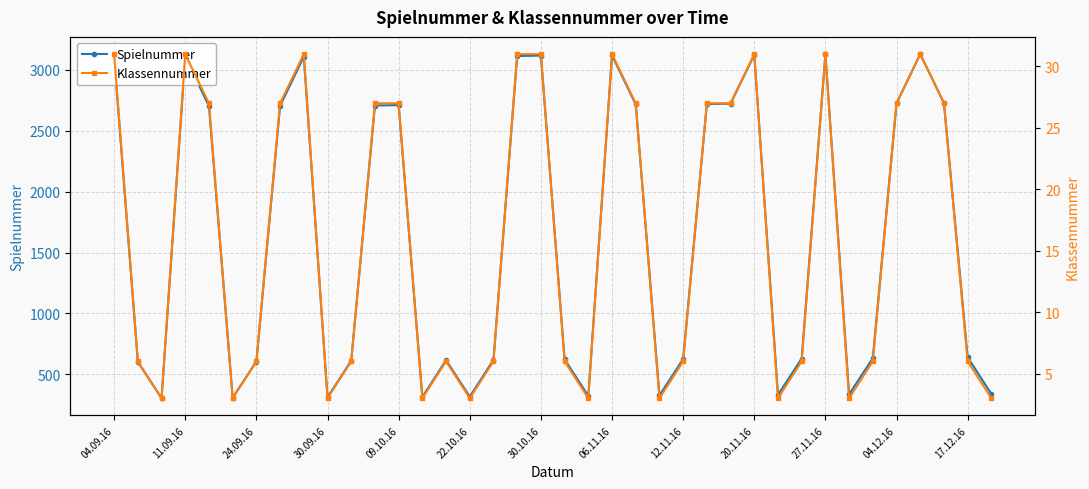

What is the highest value of the Spielnummer series?

3129